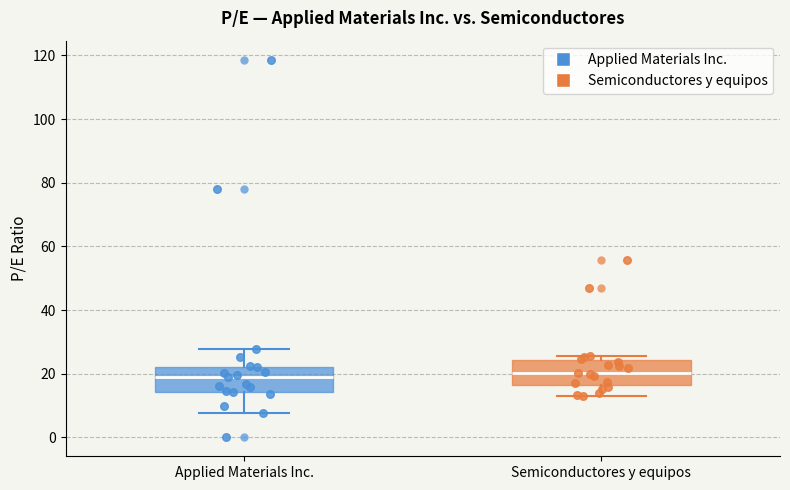

Reading left to right, read every box against the y-axis: the position of its median line, the range the box covers, and the ends of its whiskers. The values are not printed on the chart, so give them approximately, as read against the axis.

Applied Materials Inc.: median 18, box 14 to 22, whiskers 8 to 28
Semiconductores y equipos: median 20, box 16 to 24, whiskers 12 to 26